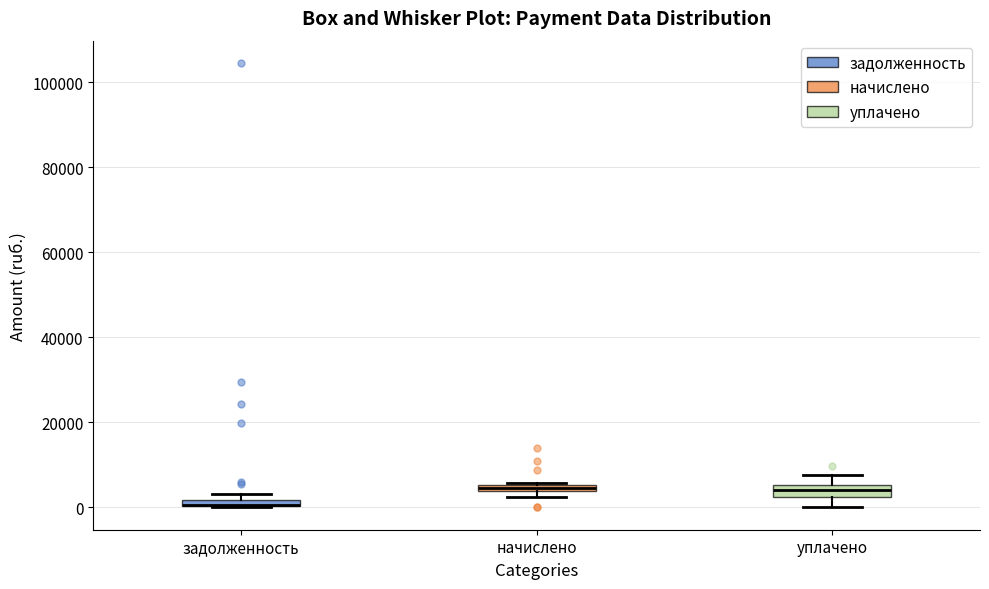

Where is the upper edge of the box for задолженность on the y-axis? The values are not printed on the chart, so give them approximately, as read against the axis.

2000